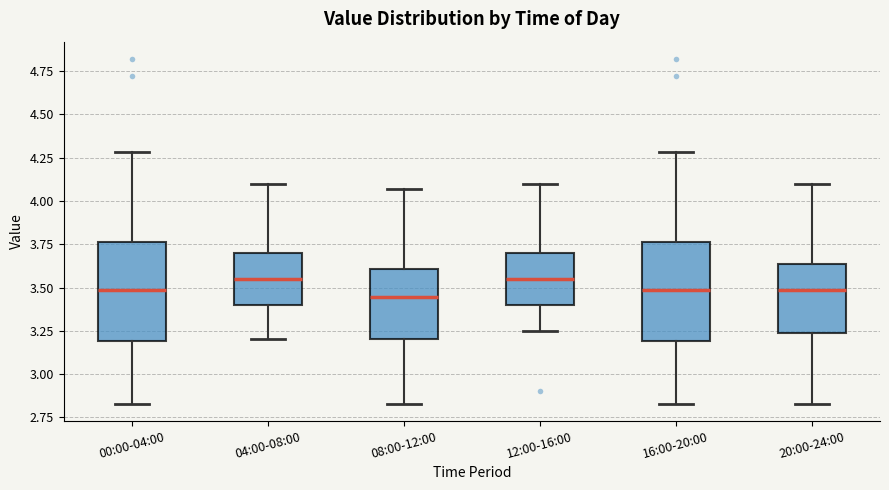

Reading left to right, transcribe this box plot: for each box, give where its median line is, the range the box spans, and where its two whiskers end, as read against the y-axis. The values are not printed on the chart, so give them approximately, as read against the axis.

00:00-04:00: median 3.50, box 3.20 to 3.75, whiskers 2.85 to 4.30
04:00-08:00: median 3.55, box 3.40 to 3.70, whiskers 3.20 to 4.10
08:00-12:00: median 3.45, box 3.20 to 3.60, whiskers 2.85 to 4.05
12:00-16:00: median 3.55, box 3.40 to 3.70, whiskers 3.25 to 4.10
16:00-20:00: median 3.50, box 3.20 to 3.75, whiskers 2.85 to 4.30
20:00-24:00: median 3.50, box 3.25 to 3.65, whiskers 2.85 to 4.10